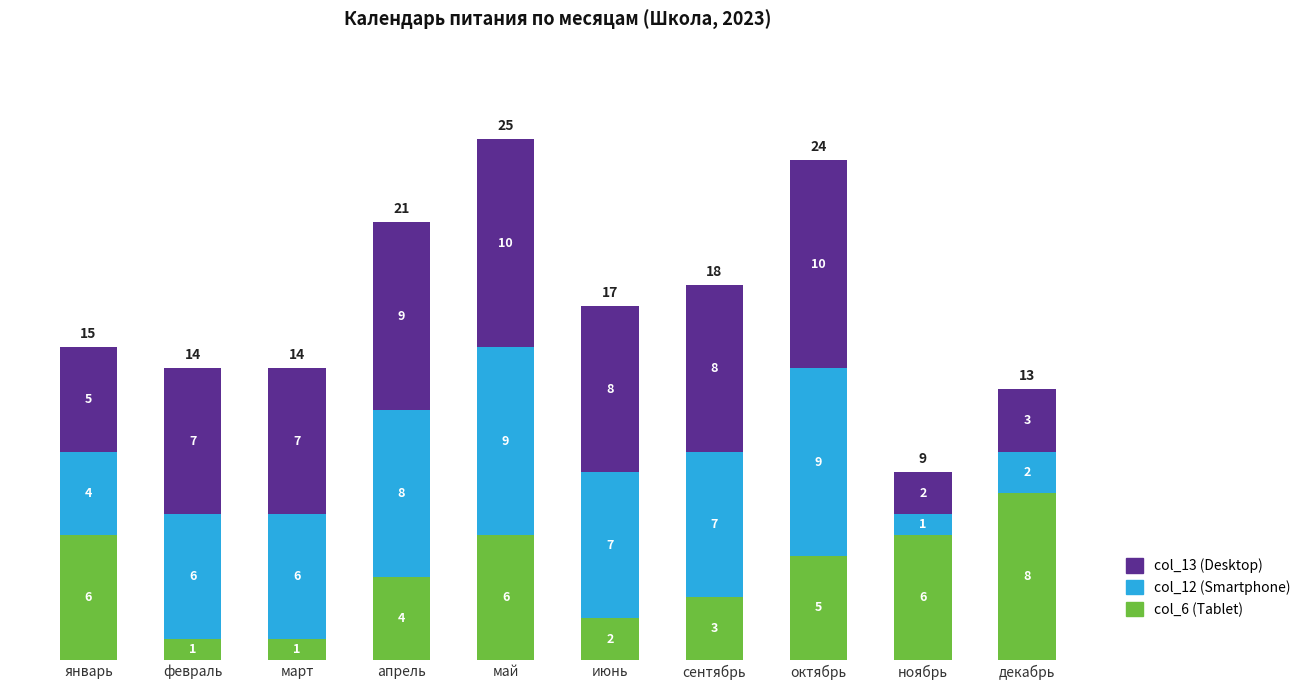

Reading right to left, what are the values for col_6?

8	6	5	3	2	6	4	1	1	6